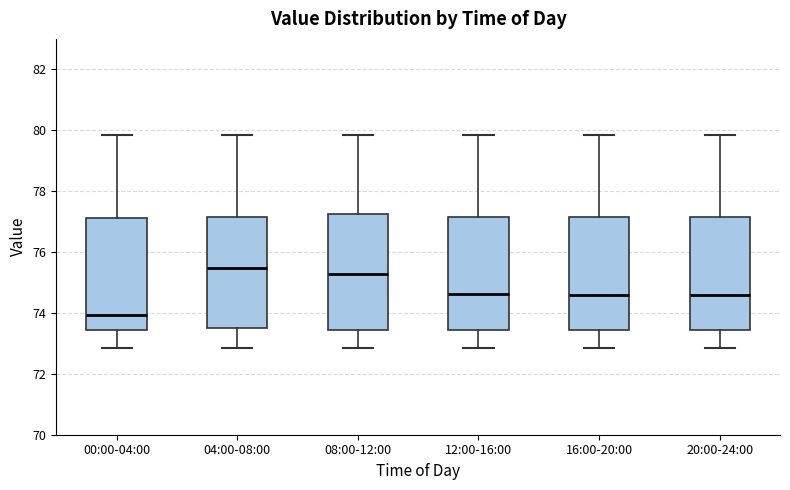

Which box's median line is the lowest?

00:00-04:00